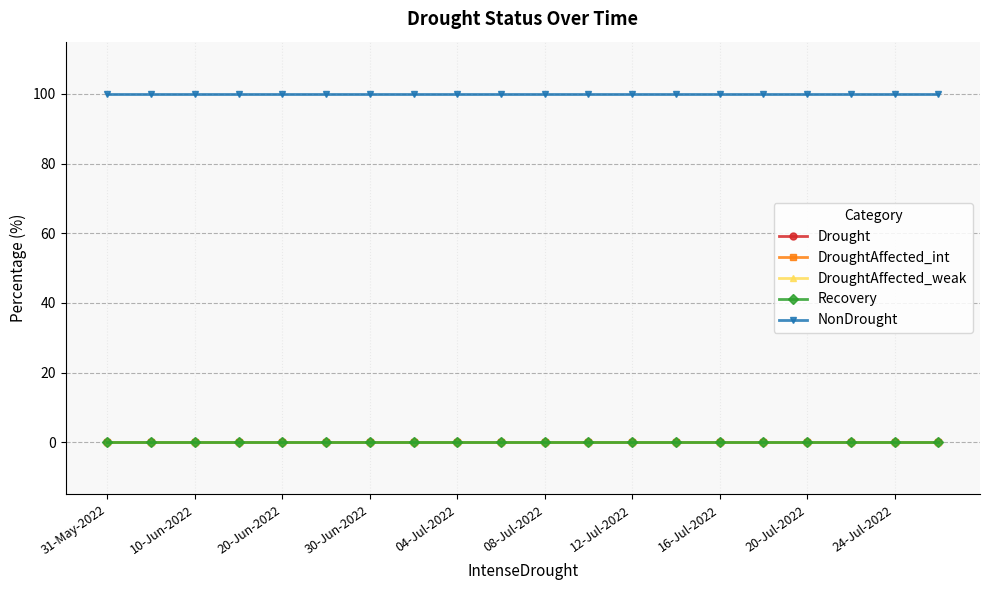

How many lines are shown in the chart?

5